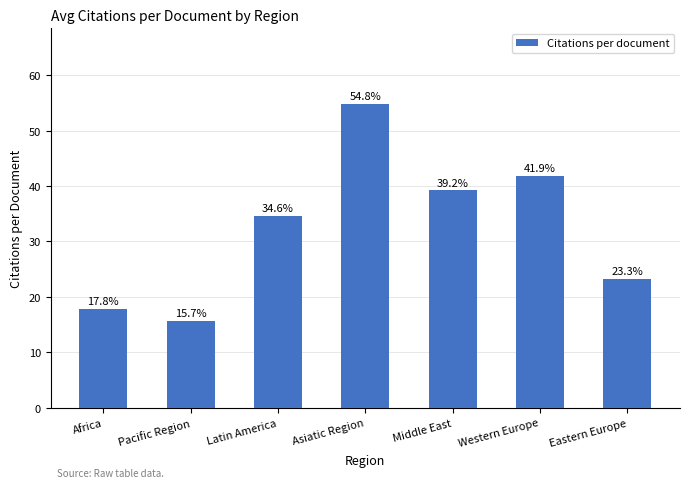

True or false: the data shows 68.2 at Western Europe.

False